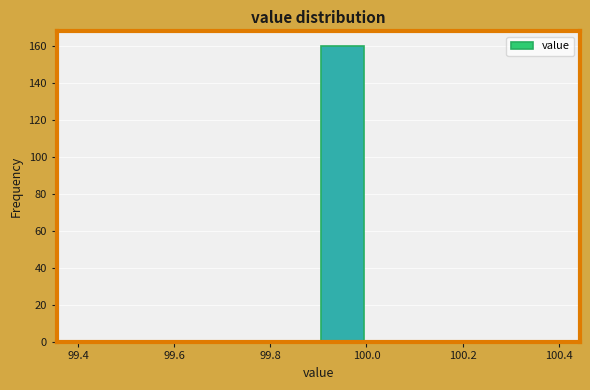

Reading left to right, list every bar in this chart as the range it spans on the x-axis followed by its height. The values are not printed on the chart, so give them approximately, as read against the axis.

99.4 to 99.5: 0
99.5 to 99.6: 0
99.6 to 99.7: 0
99.7 to 99.8: 0
99.8 to 99.9: 0
99.9 to 100.0: 160
100.0 to 100.1: 0
100.1 to 100.2: 0
100.2 to 100.3: 0
100.3 to 100.4: 0